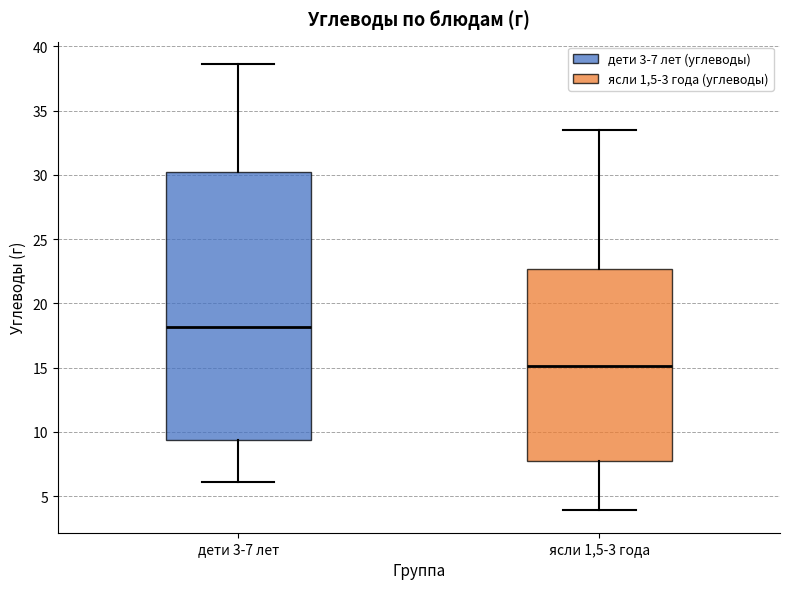

Where does the median line of the box for ясли 1,5-3 года sit on the y-axis? The values are not printed on the chart, so give them approximately, as read against the axis.

15.0